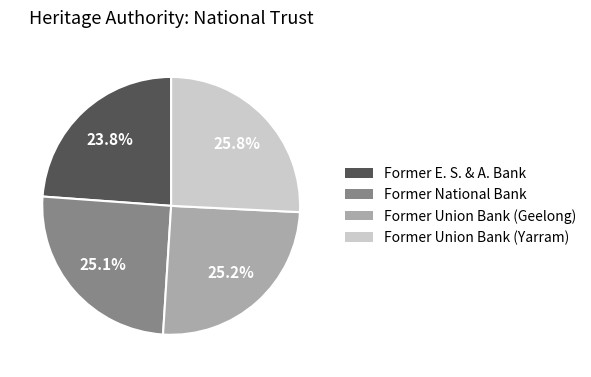

To the nearest percent, what percentage of the pie is Former Union Bank (Yarram)?

26%